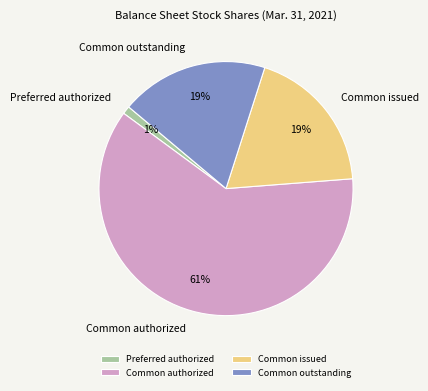

Is the sum of Common issued and Common authorized greater than half?

Yes